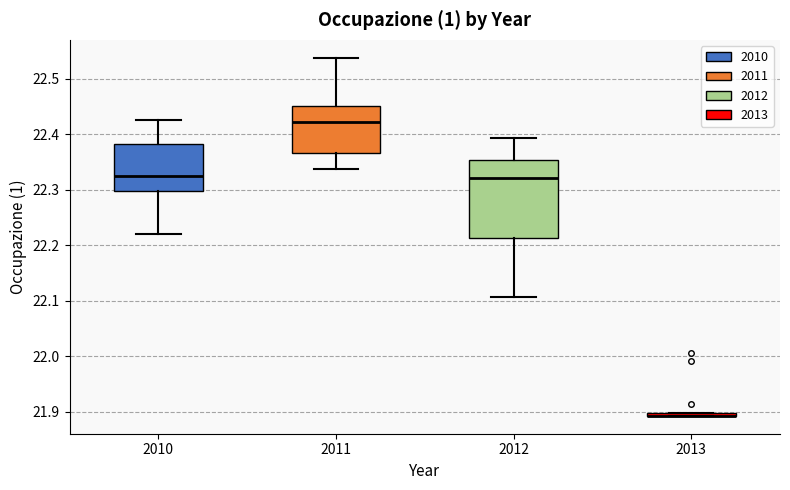

Comparing the boxes themselves (not the whiskers), which one is the tallest?

2012